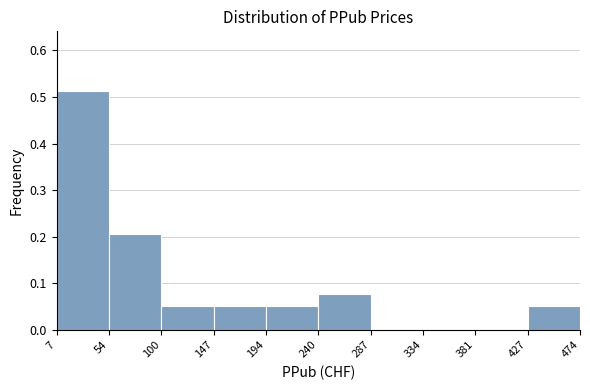

Reading left to right, list every bar in this chart as the range it spans on the x-axis followed by its height. The values are not printed on the chart, so give them approximately, as read against the axis.

7 to 54: 0.51
54 to 100: 0.21
100 to 147: 0.05
147 to 194: 0.05
194 to 240: 0.05
240 to 287: 0.08
287 to 334: 0
334 to 381: 0
381 to 427: 0
427 to 474: 0.05